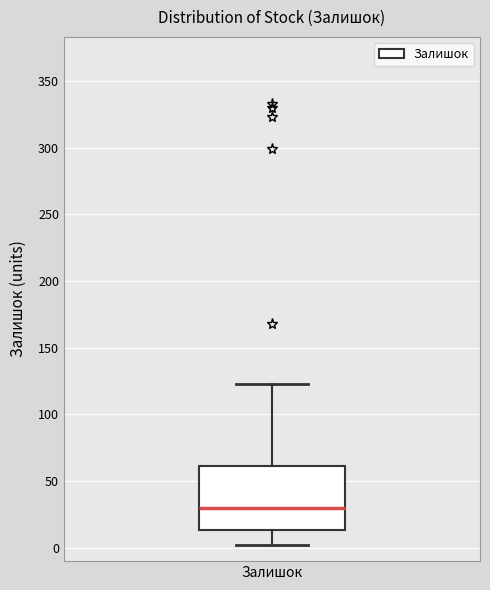

Transcribe this box plot: give where the median line is, the range the box spans, and where the two whiskers end, as read against the y-axis. The values are not printed on the chart, so give them approximately, as read against the axis.

median 30, box 15 to 60, whiskers 0 to 125